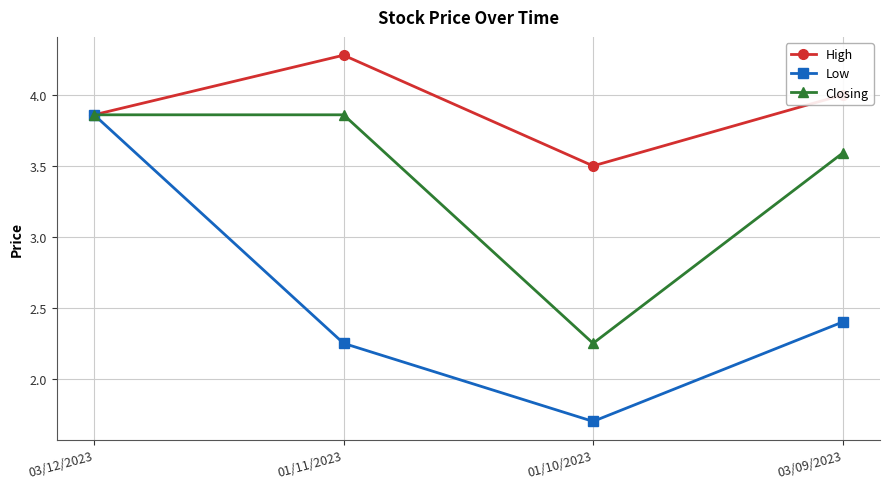

Rank the series by their average value, from highest to lowest.

High, Closing, Low